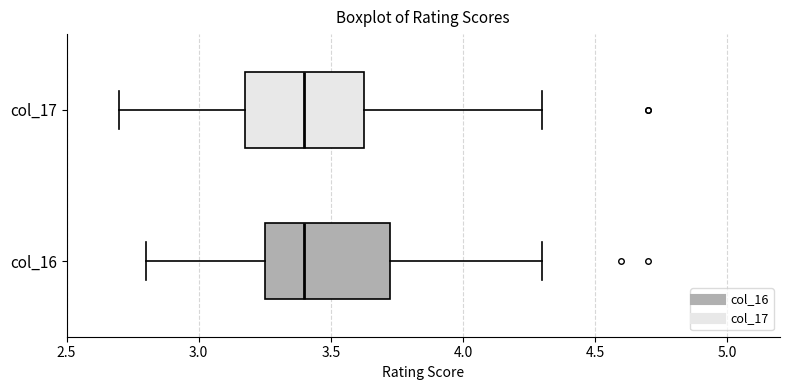

Reading bottom to top, transcribe this box plot: for each box, give where its median line is, the range the box spans, and where its two whiskers end, as read against the x-axis. The values are not printed on the chart, so give them approximately, as read against the axis.

col_16: median 3.40, box 3.25 to 3.75, whiskers 2.80 to 4.30
col_17: median 3.40, box 3.20 to 3.65, whiskers 2.70 to 4.30